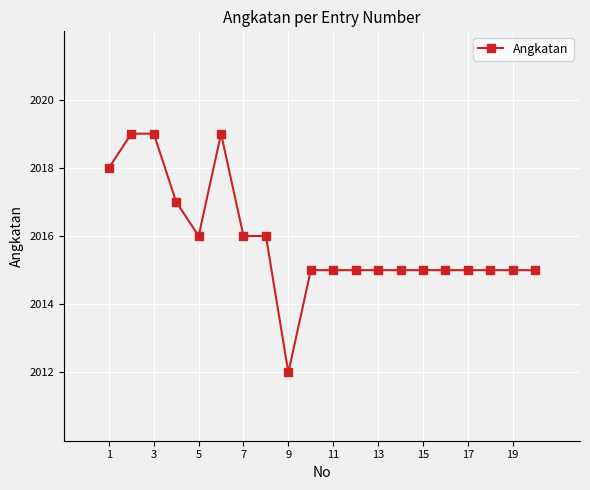

What is the value of the 15th point from the left?

2015